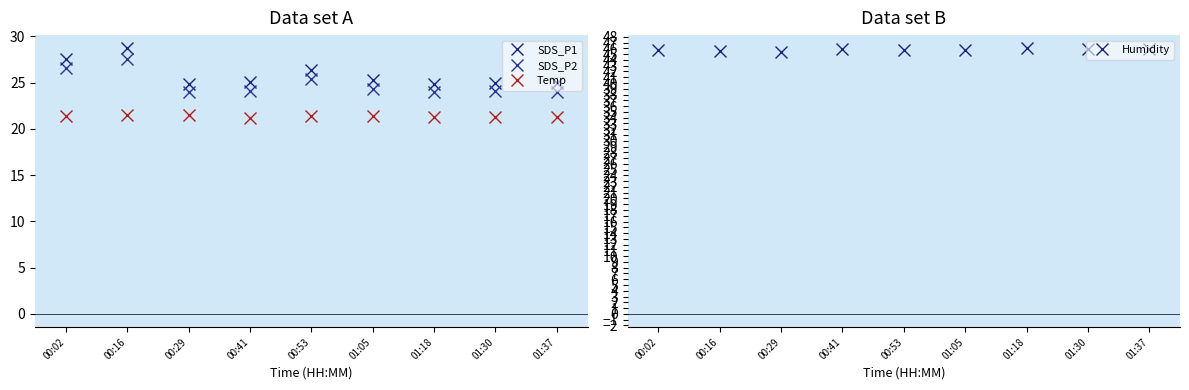

True or false: Humidity and SDS_P2 intersect in this chart.

False